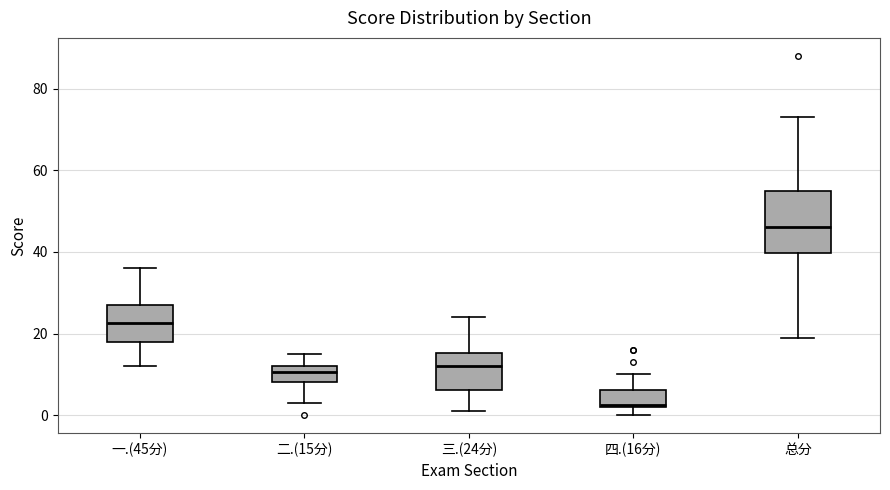

Which box's median line is the lowest?

四.(16分)